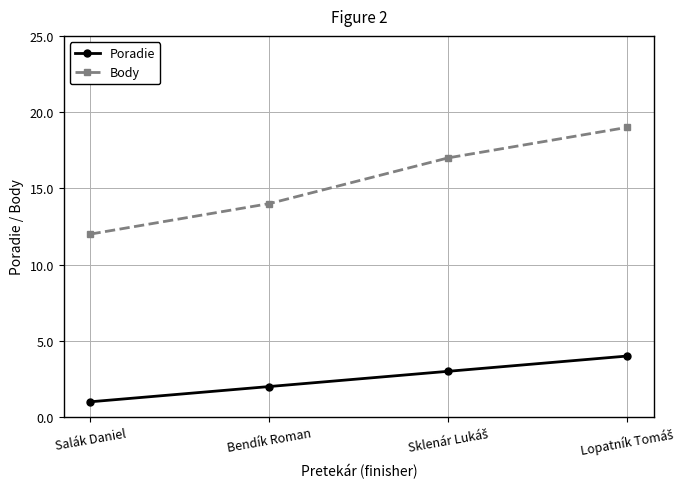

Which series has the widest spread of values?

Body